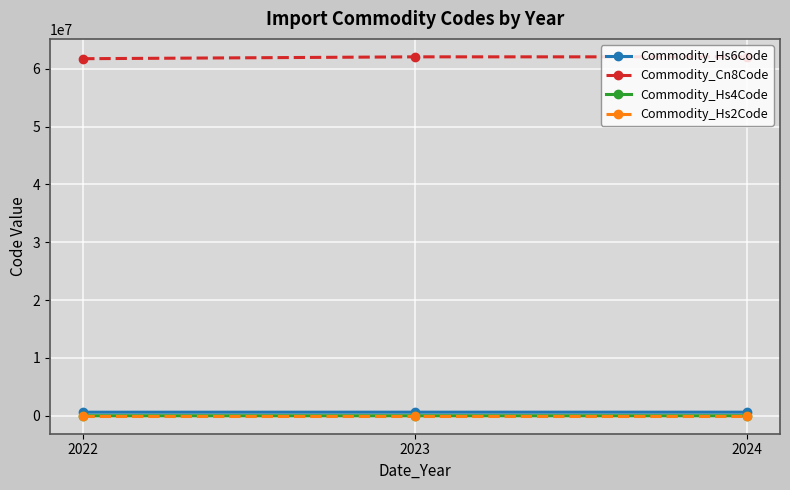

What is the difference between the highest and lowest values at 2022?

61721851.7